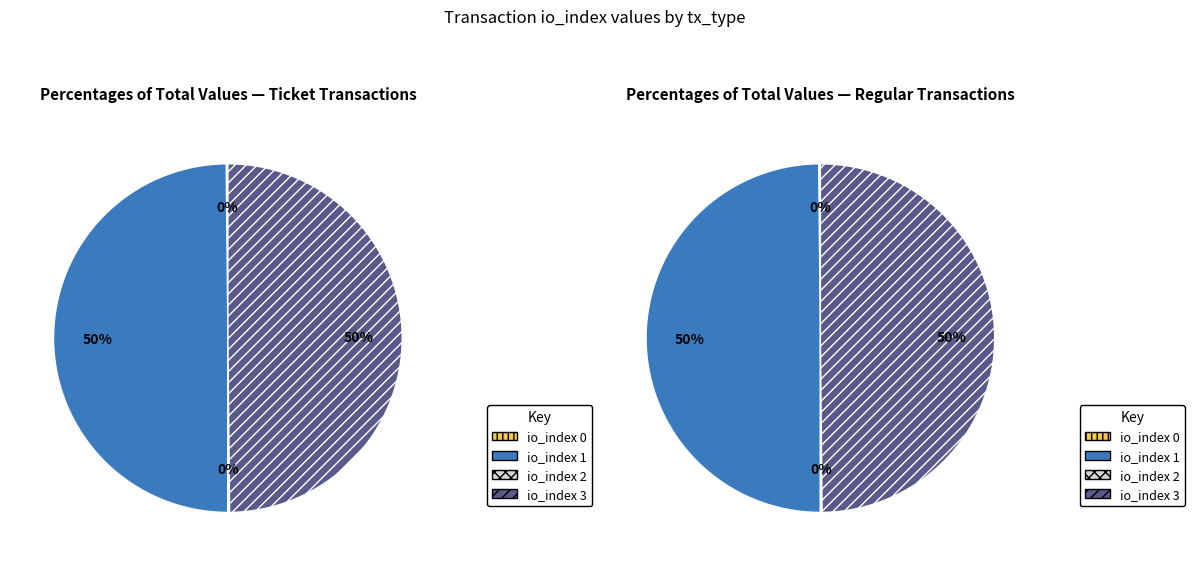

Rank the series by their maximum value, from highest to lowest.

Ticket, Regular